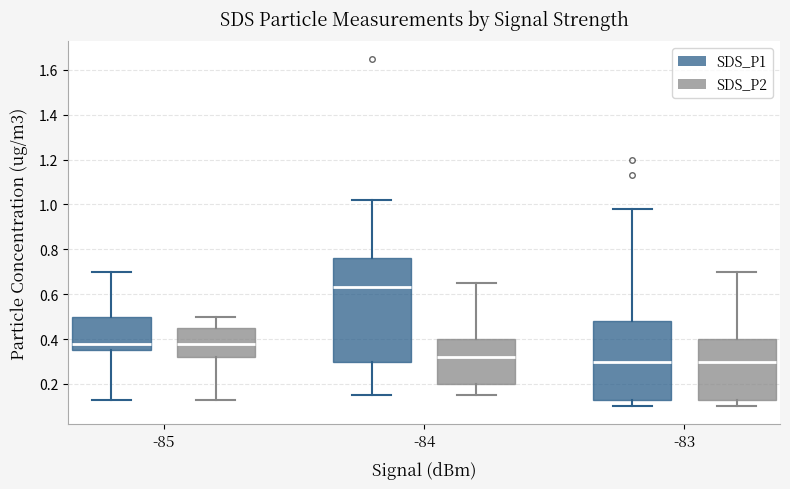

Reading left to right, read every box against the y-axis: the position of its median line, the range the box covers, and the ends of its whiskers. The values are not printed on the chart, so give them approximately, as read against the axis.

-85 (SDS_P1): median 0.38, box 0.36 to 0.50, whiskers 0.14 to 0.70
-85 (SDS_P2): median 0.38, box 0.32 to 0.46, whiskers 0.14 to 0.50
-84 (SDS_P1): median 0.64, box 0.30 to 0.76, whiskers 0.16 to 1.02
-84 (SDS_P2): median 0.32, box 0.20 to 0.40, whiskers 0.16 to 0.66
-83 (SDS_P1): median 0.30, box 0.14 to 0.48, whiskers 0.10 to 0.98
-83 (SDS_P2): median 0.30, box 0.14 to 0.40, whiskers 0.10 to 0.70